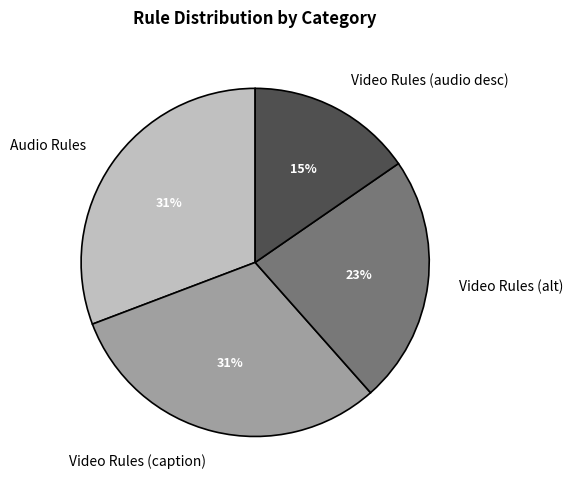

How many segments does this pie chart have?

4